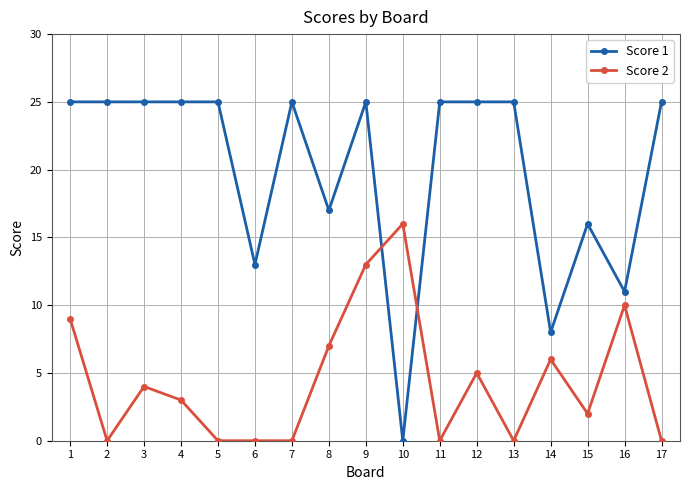

Reading left to right, list all the values displayed in this chart.

Score 1: 25	25	25	25	25	13	25	17	25	0	25	25	25	8	16	11	25
Score 2: 9	0	4	3	0	0	0	7	13	16	0	5	0	6	2	10	0